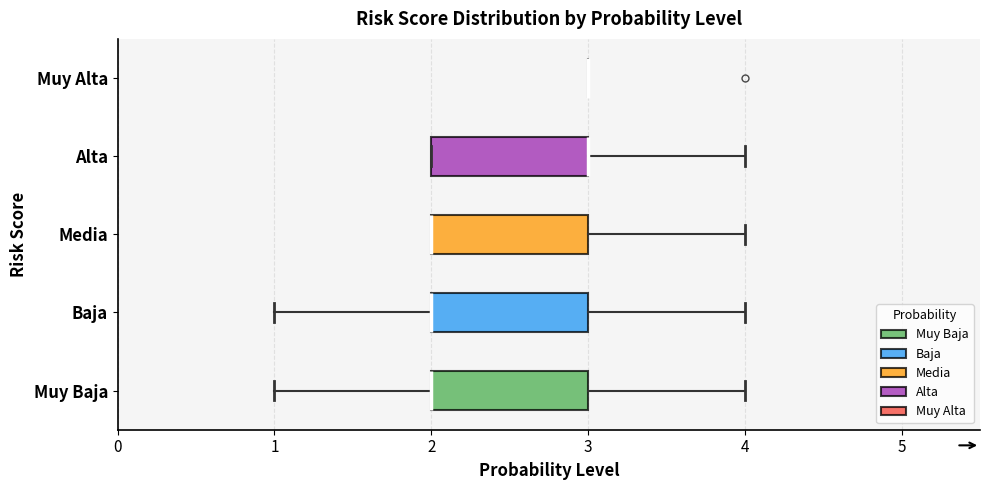

Reading bottom to top, read every box against the x-axis: the position of its median line, the range the box covers, and the ends of its whiskers. The values are not printed on the chart, so give them approximately, as read against the axis.

Muy Baja: median 2 (drawn on the box's left edge), box 2 to 3, whiskers 1 to 4
Baja: median 2 (drawn on the box's left edge), box 2 to 3, whiskers 1 to 4
Media: median 2 (drawn on the box's left edge), box 2 to 3, whiskers 2 to 4
Alta: median 3 (drawn on the box's right edge), box 2 to 3, whiskers 2 to 4
Muy Alta: box collapsed to a line at 3, whiskers 3 to 3